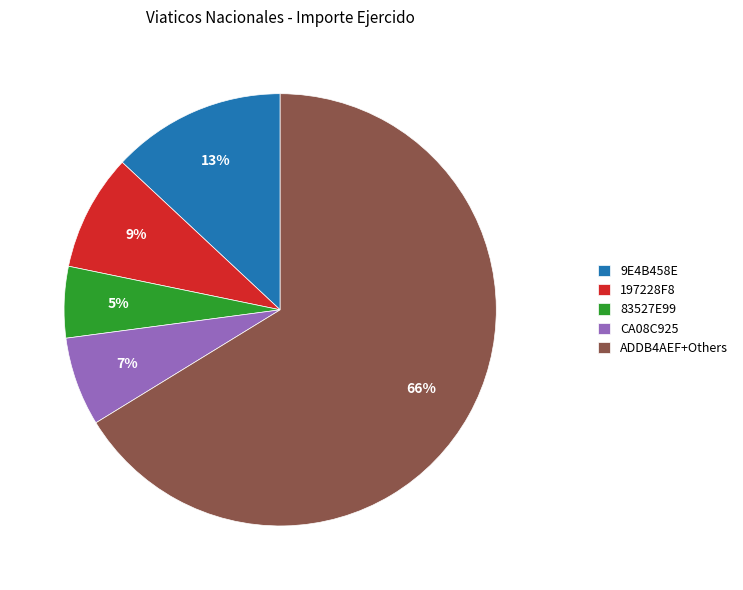

Is the sum of ADDB4AEF+Others and CA08C925 greater than half?

Yes